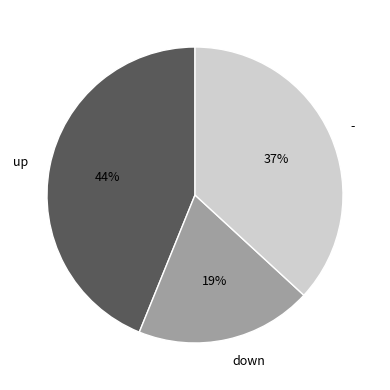

To the nearest percent, what is the combined percentage of up and down?

63%